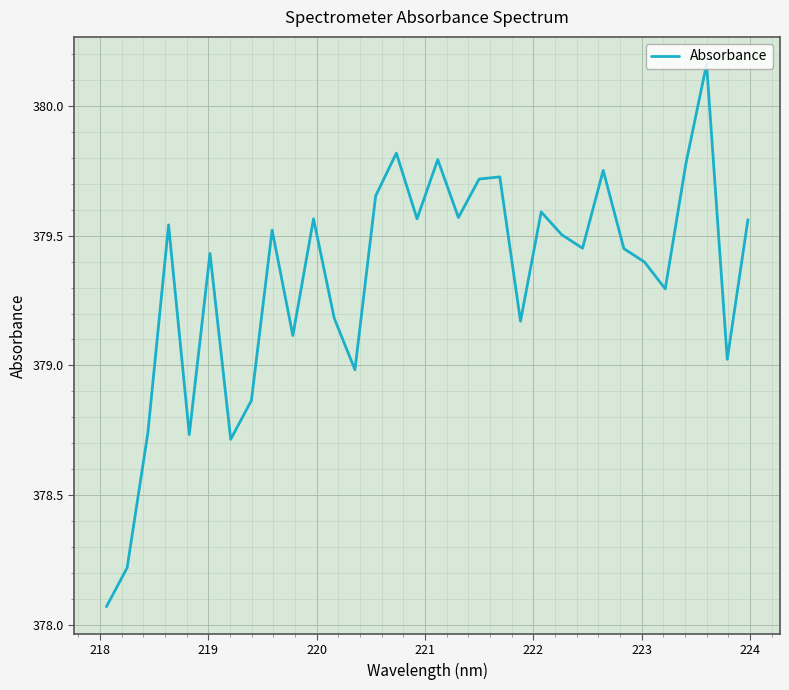

Does the chart have visible grid lines?

Yes